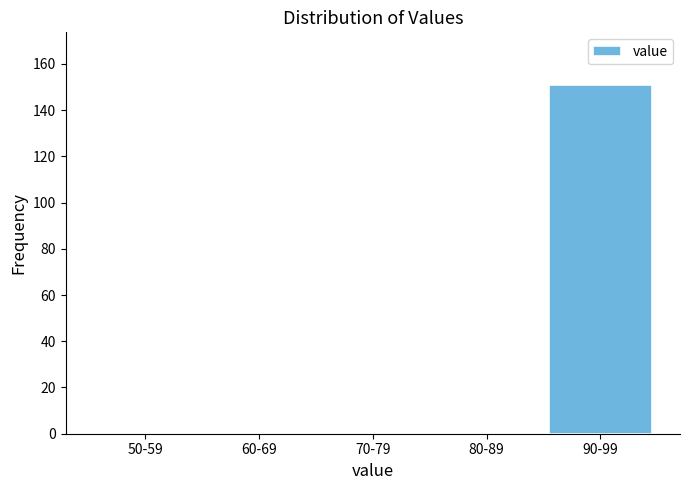

Reading right to left, list all the values displayed in this chart.

90-99=151	80-89=0	70-79=0	60-69=0	50-59=0